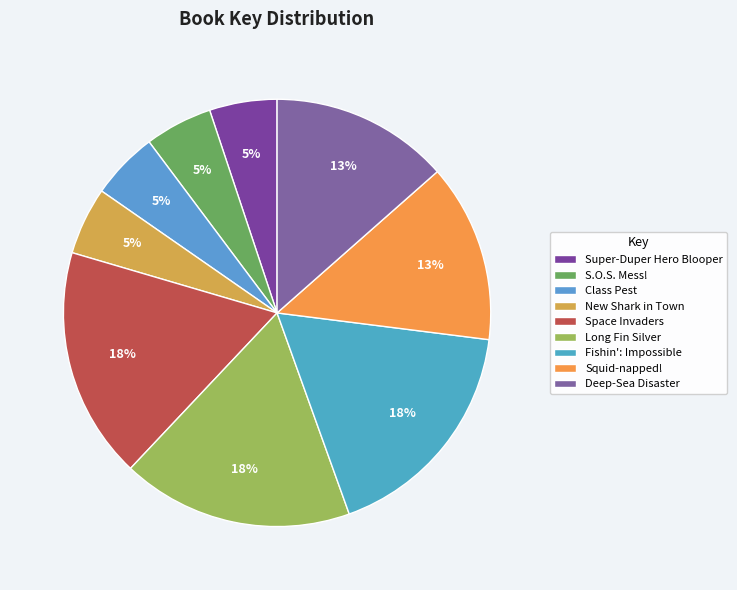

How many segments does this pie chart have?

9